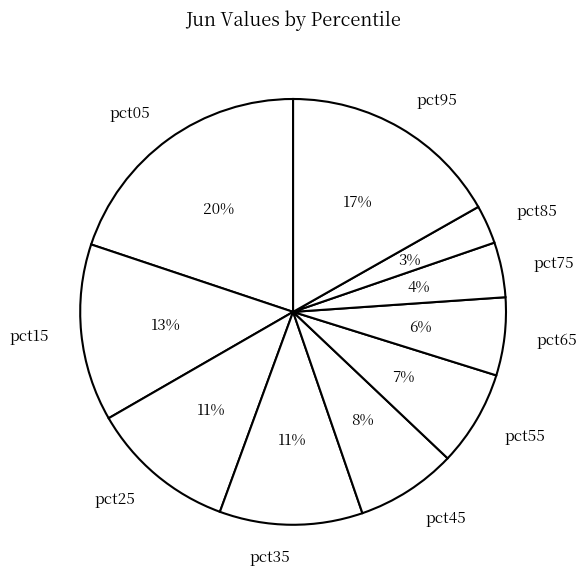

Which has a higher value, pct35 or pct85?

pct35